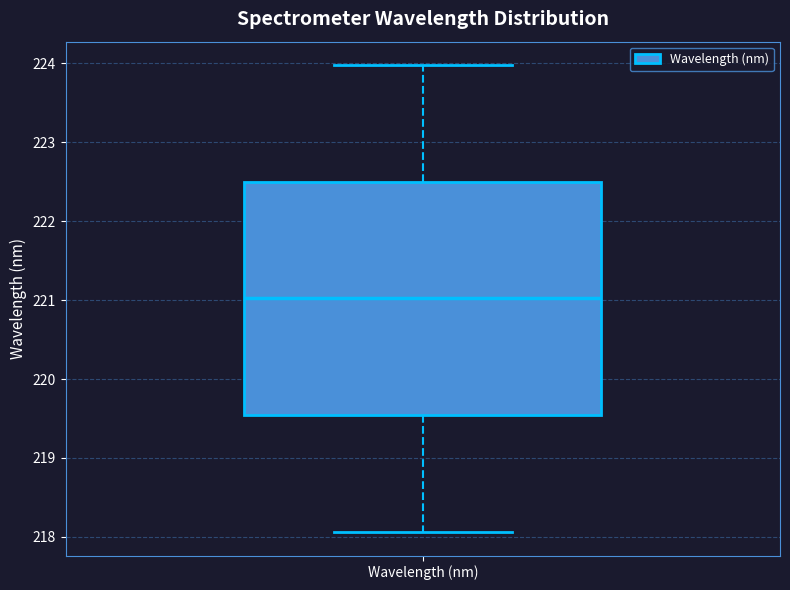

Transcribe this box plot: give where the median line is, the range the box spans, and where the two whiskers end, as read against the y-axis. The values are not printed on the chart, so give them approximately, as read against the axis.

median 221.0, box 219.5 to 222.5, whiskers 218.1 to 224.0